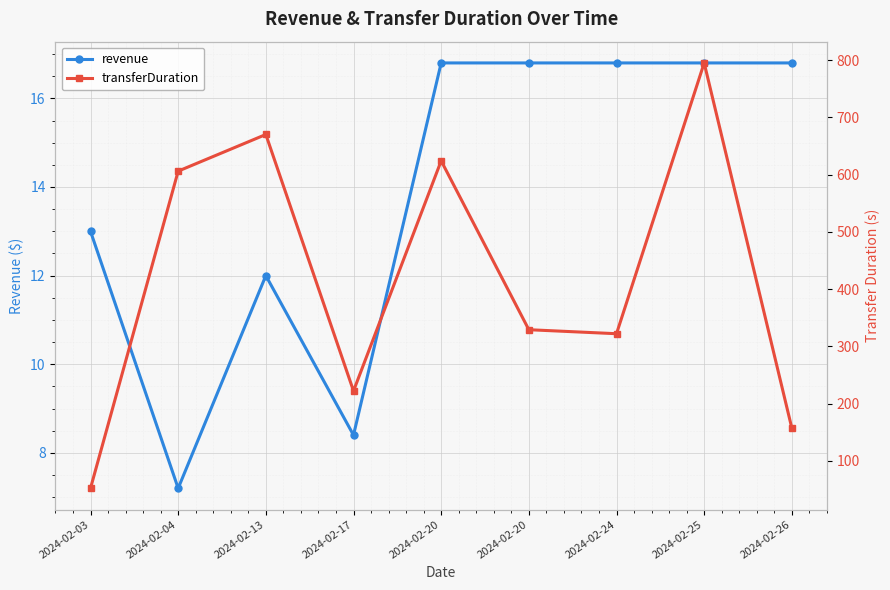

What is the difference between the maximum and minimum values in the transferDuration series?

743.0